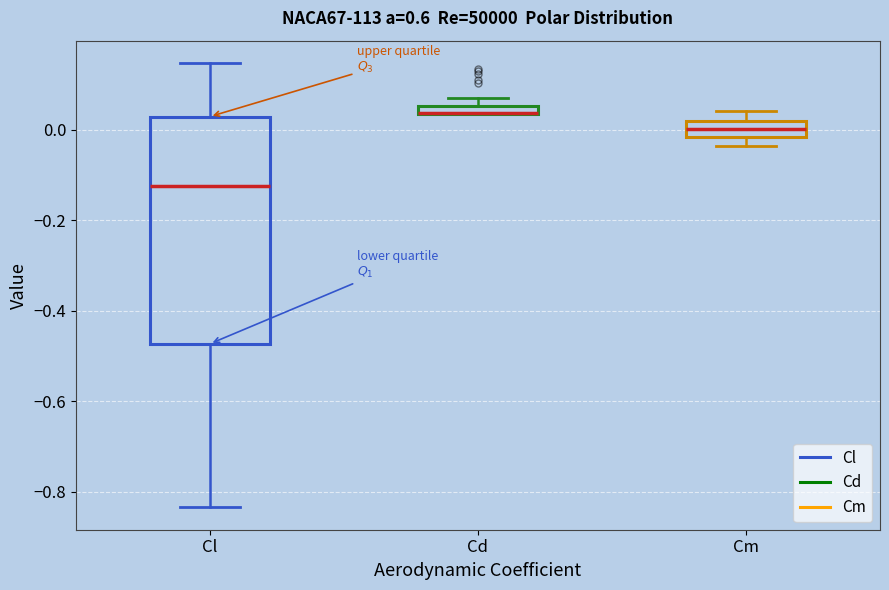

Where does the median line of the box for Cm sit on the y-axis? The values are not printed on the chart, so give them approximately, as read against the axis.

0.00